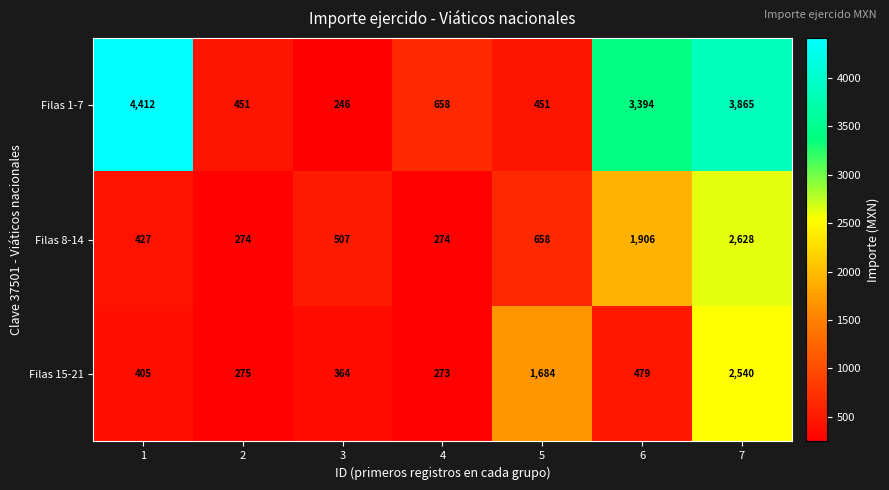

What is the average value of the Filas 15-21 series?

860